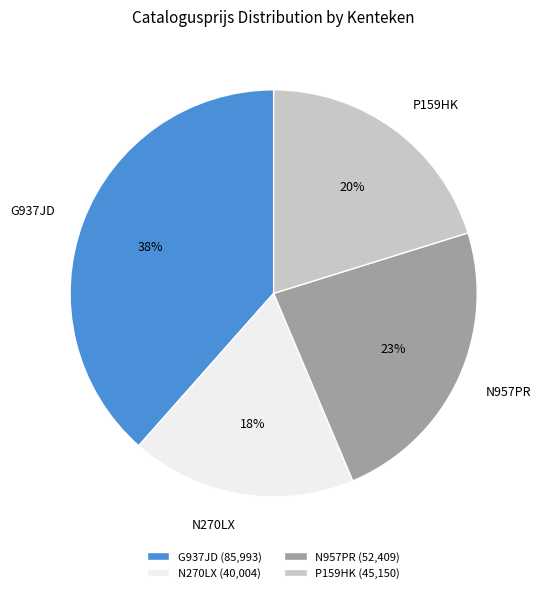

Approximately how many times larger is the value at P159HK compared to N270LX?

1.1